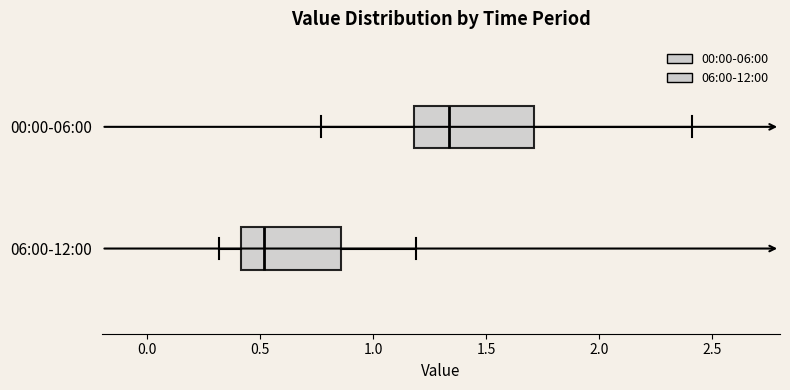

Reading bottom to top, read every box against the x-axis: the position of its median line, the range the box covers, and the ends of its whiskers. The values are not printed on the chart, so give them approximately, as read against the axis.

06:00-12:00: median 0.50, box 0.40 to 0.85, whiskers 0.30 to 1.20
00:00-06:00: median 1.35, box 1.20 to 1.70, whiskers 0.75 to 2.40